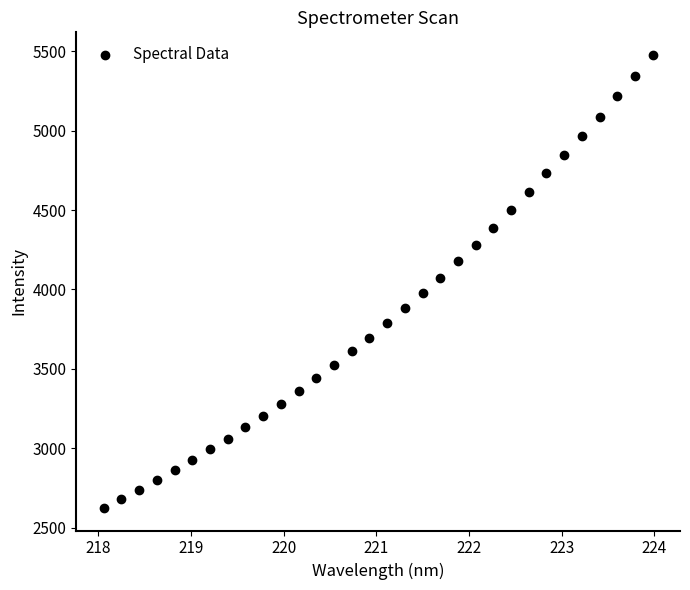

What is the range of X values (max minus min)?

5.9